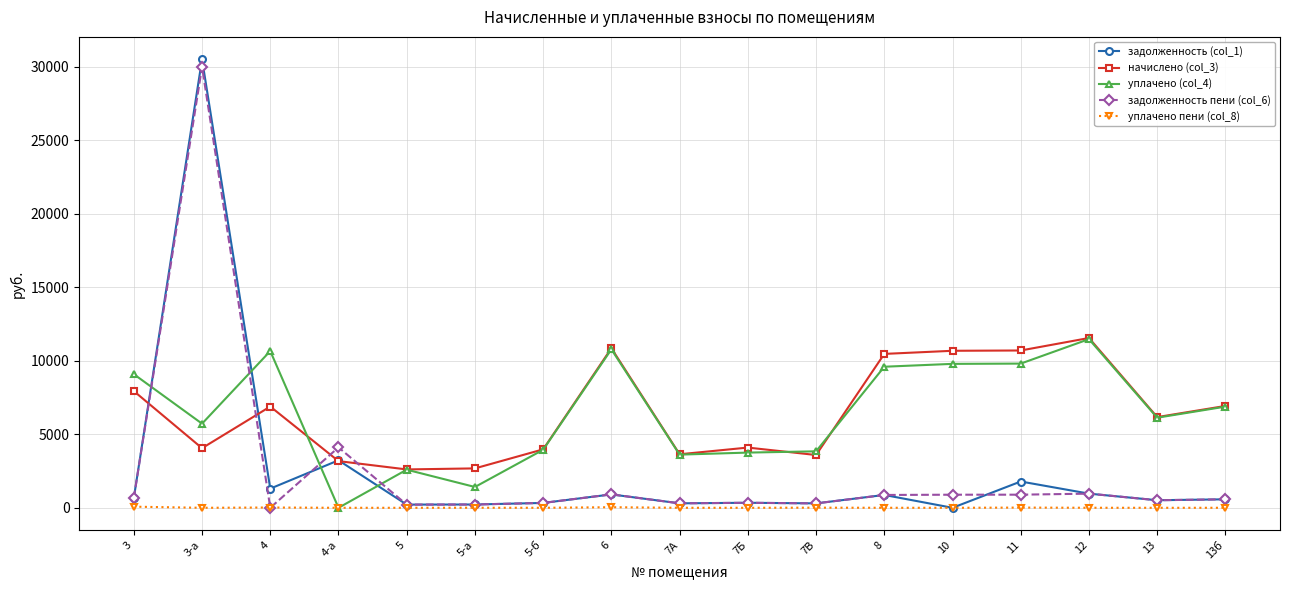

At which category is the sum across all series the highest?

3-а